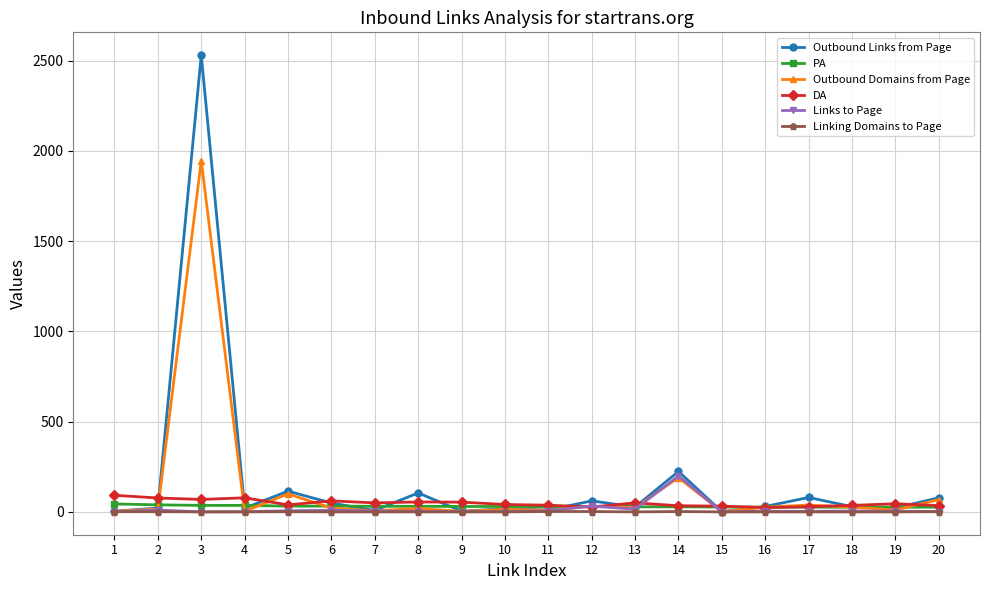

Which series has the largest total across all categories?

Outbound Links from Page